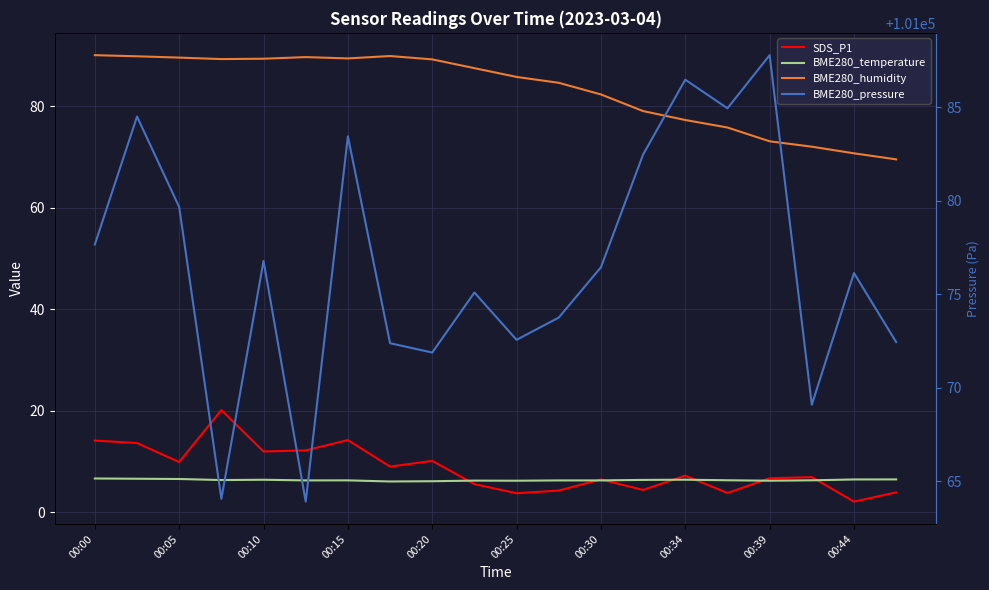

What are all the series names shown in the legend?

SDS_P1, BME280_temperature, BME280_humidity, BME280_pressure